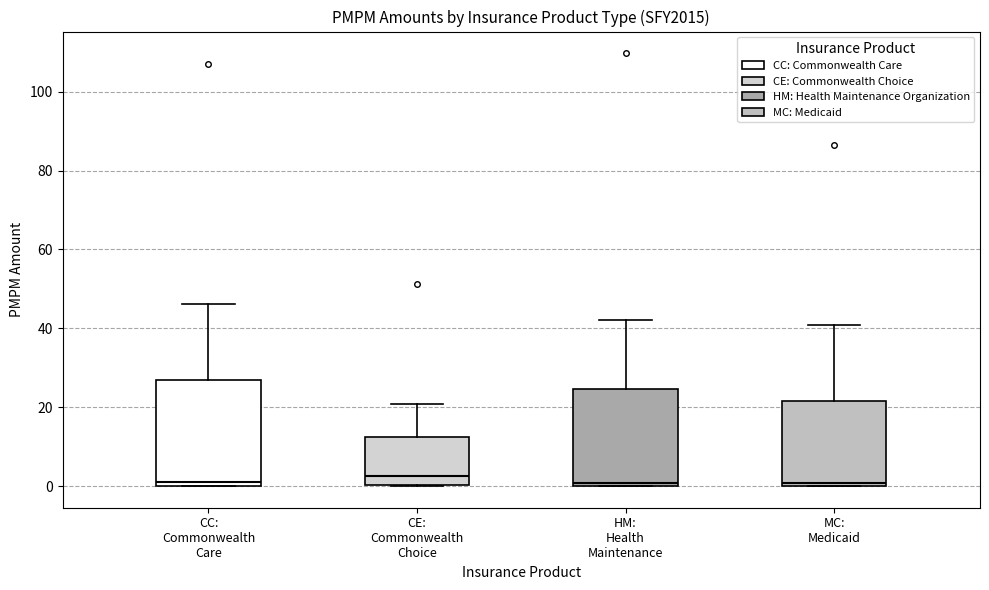

Where does the median line of the box for CE: Commonwealth Choice sit on the y-axis? The values are not printed on the chart, so give them approximately, as read against the axis.

2